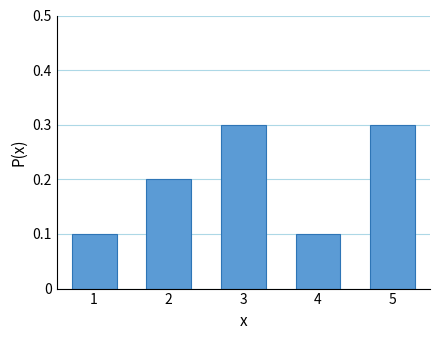

Reading right to left, list all the values displayed in this chart.

5=0.3	4=0.1	3=0.3	2=0.2	1=0.1